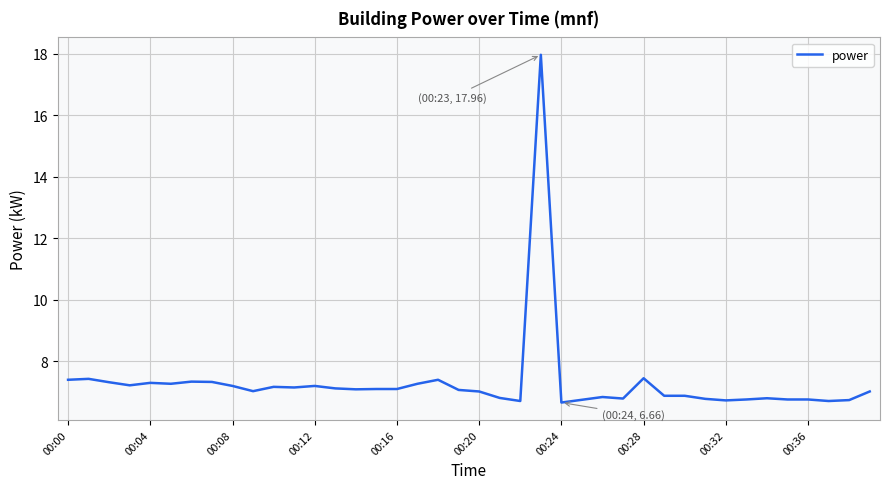

What is the difference between the maximum and minimum values?

11.3